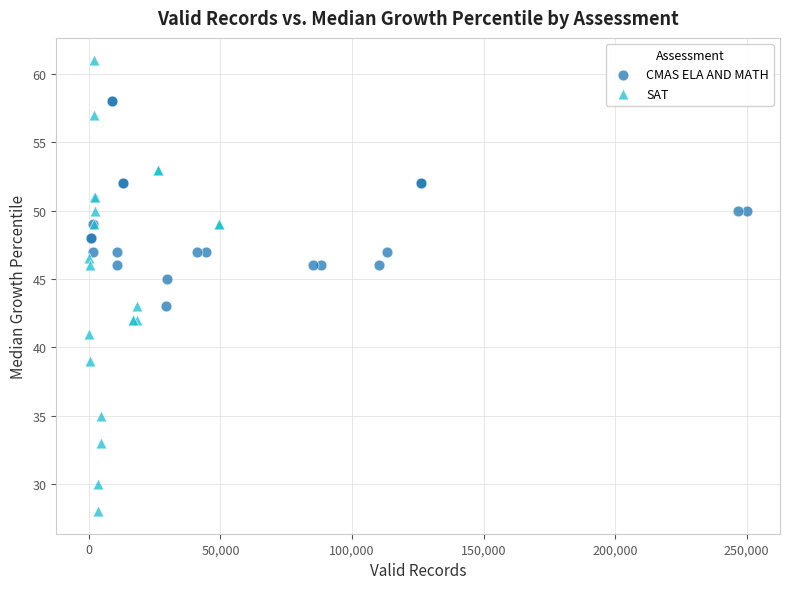

What are all the series names shown in the legend?

CMAS ELA AND MATH, SAT